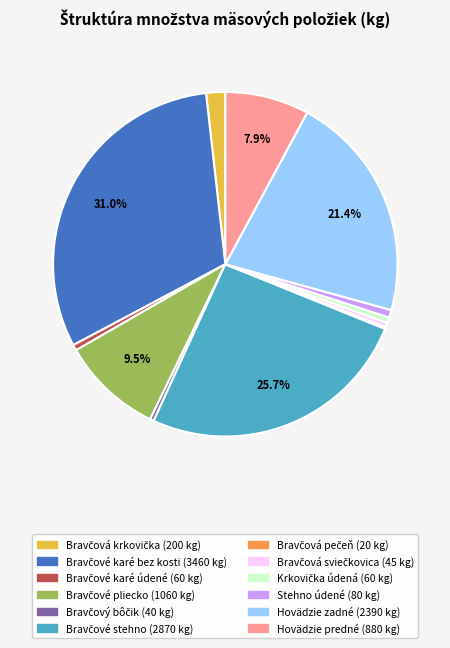

Is there a majority slice in this chart?

No